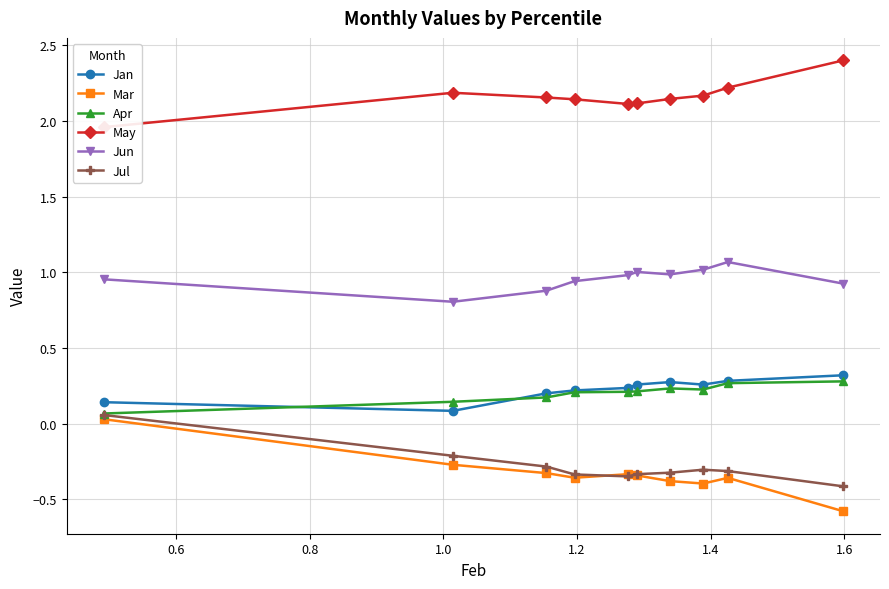

What is the minimum value for Mar?

-0.6